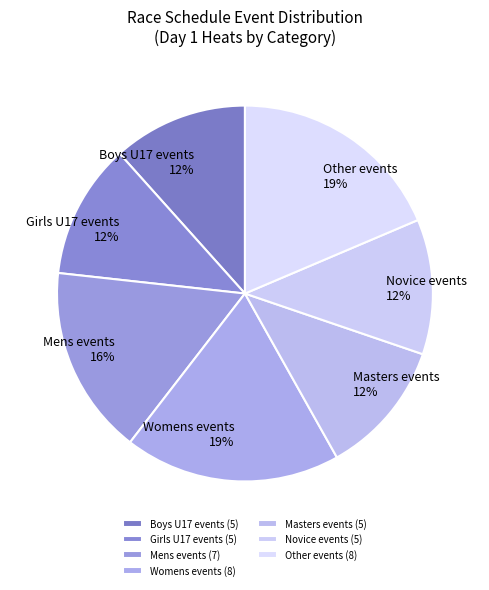

What is the ratio of the value at Boys U17 events to the value at Novice events?

1.0